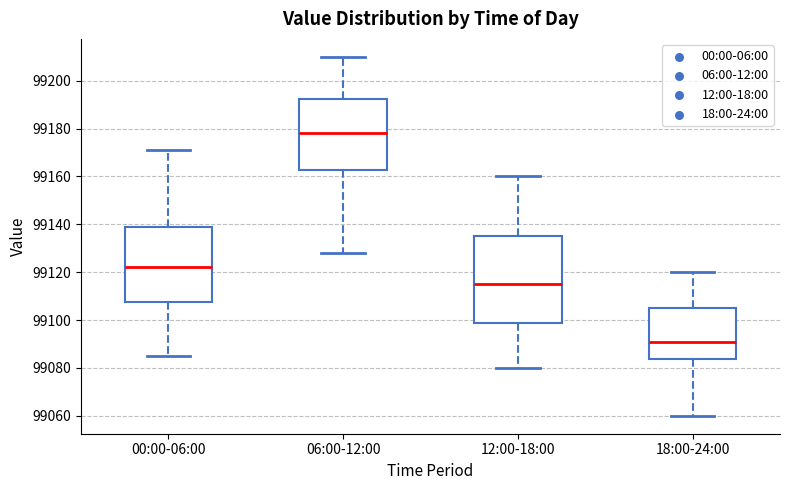

Reading left to right, read every box against the y-axis: the position of its median line, the range the box covers, and the ends of its whiskers. The values are not printed on the chart, so give them approximately, as read against the axis.

00:00-06:00: median 99122, box 99108 to 99138, whiskers 99086 to 99172
06:00-12:00: median 99178, box 99162 to 99192, whiskers 99128 to 99210
12:00-18:00: median 99116, box 99098 to 99136, whiskers 99080 to 99160
18:00-24:00: median 99092, box 99084 to 99106, whiskers 99060 to 99120